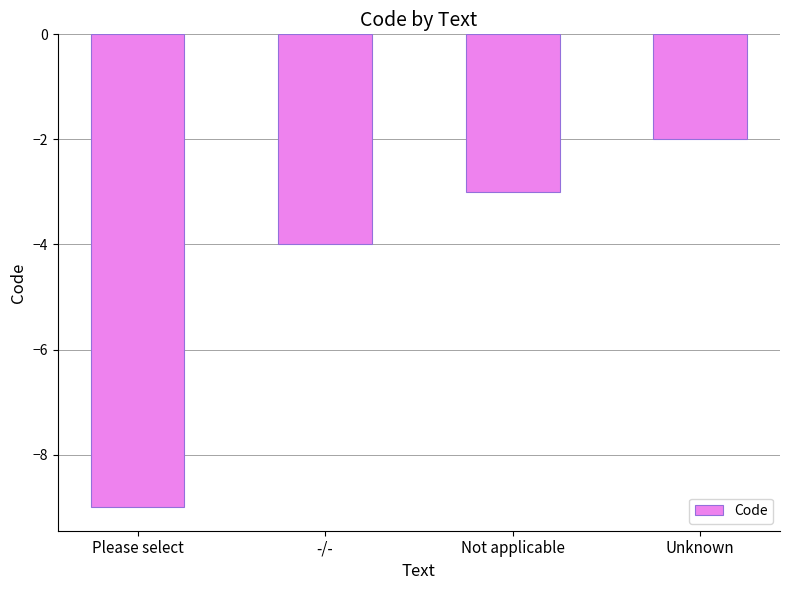

Reading left to right, what are all the values shown in this chart?

Please select=-9	-/-=-4	Not applicable=-3	Unknown=-2